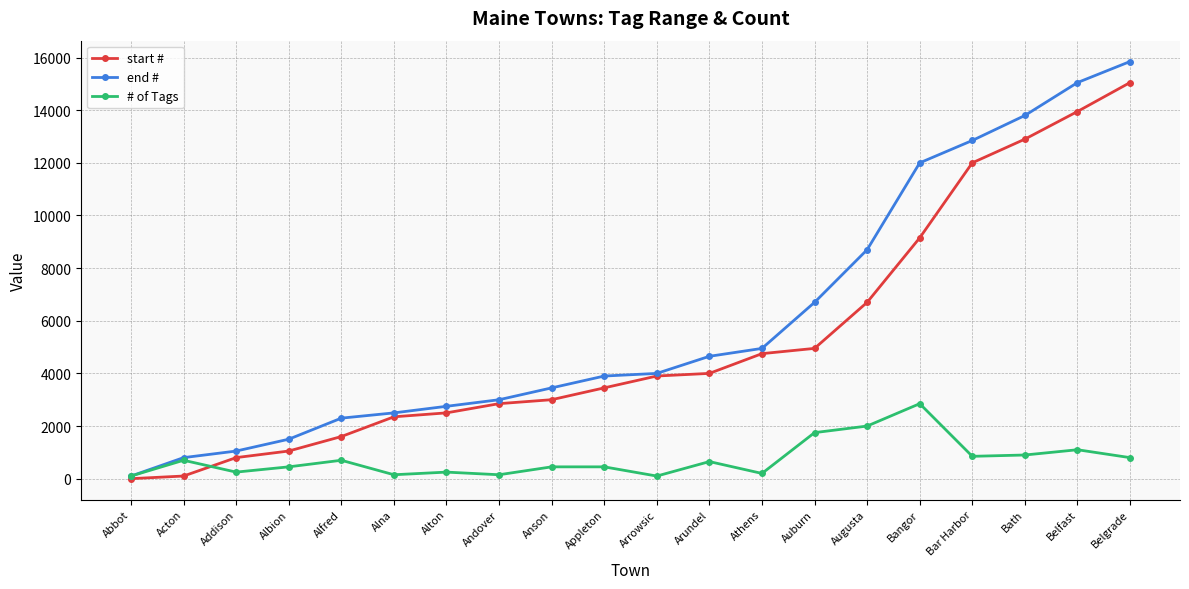

Which series has the largest range (max minus min)?

end #